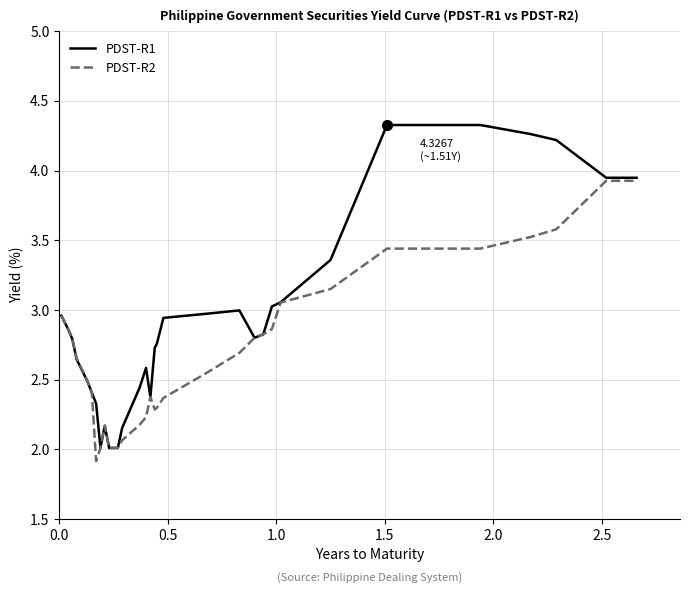

How many times do PDST-R2 and PDST-R1 cross each other?

3